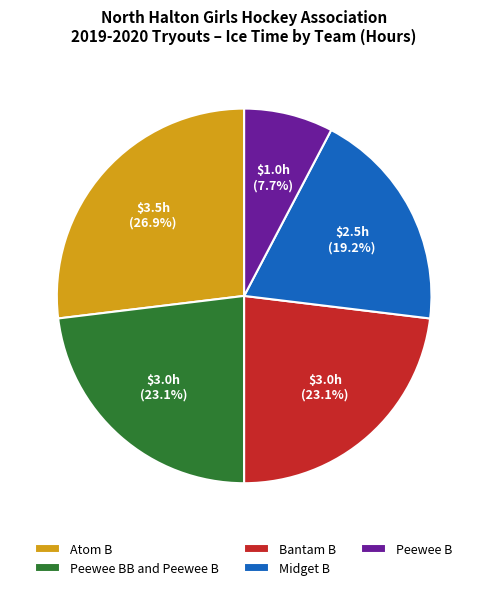

Is it true that Peewee BB and Peewee B is 23% of the pie?

True